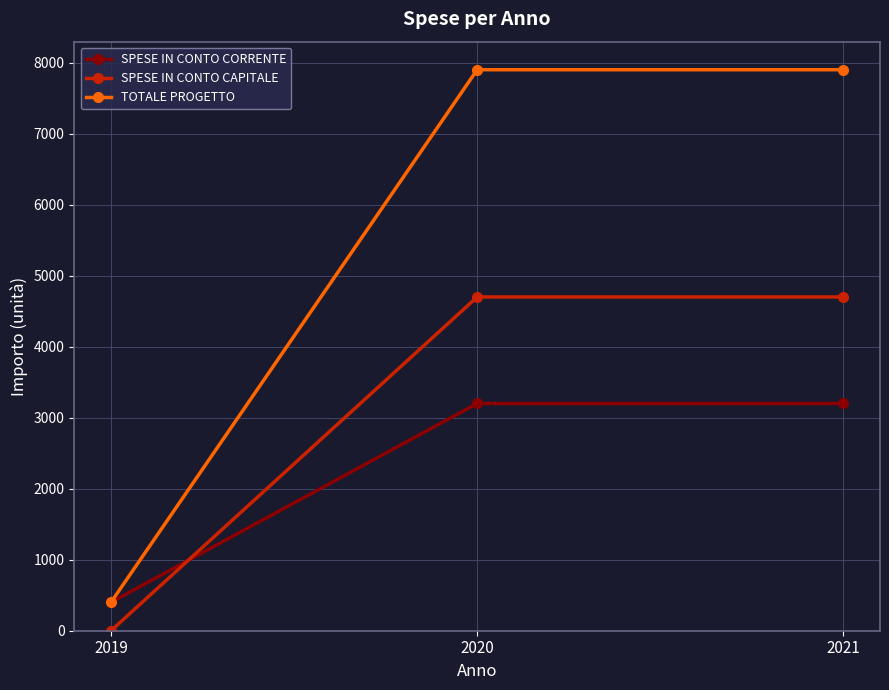

What is the sum of all SPESE IN CONTO CORRENTE values?

6800